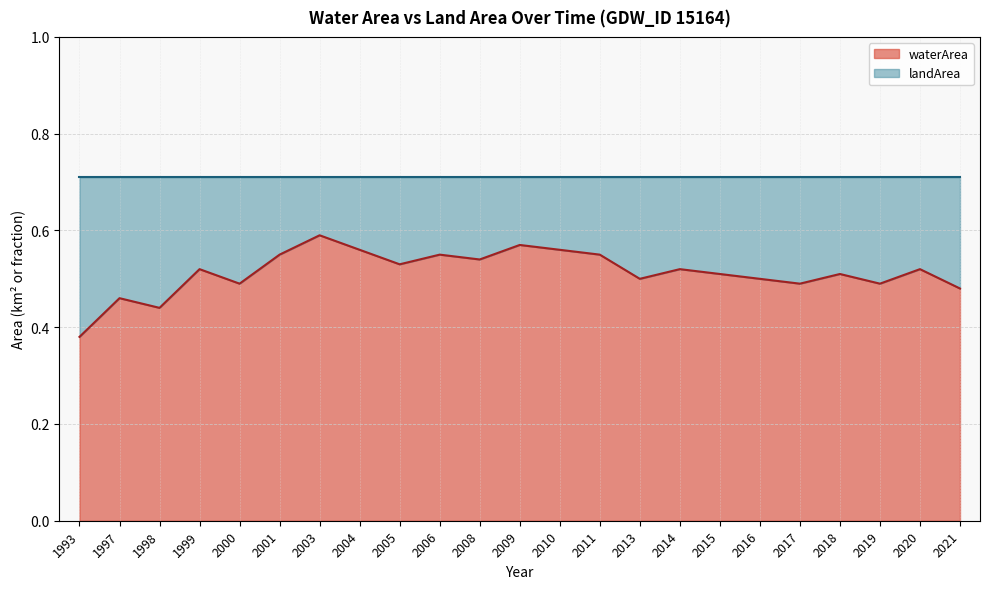

What is the smallest value displayed?

0.4